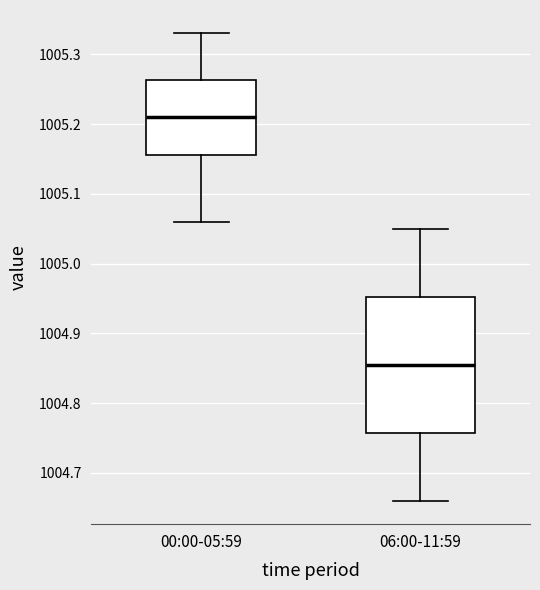

Reading left to right, read every box against the y-axis: the position of its median line, the range the box covers, and the ends of its whiskers. The values are not printed on the chart, so give them approximately, as read against the axis.

00:00-05:59: median 1005.21, box 1005.16 to 1005.26, whiskers 1005.06 to 1005.33
06:00-11:59: median 1004.86, box 1004.76 to 1004.95, whiskers 1004.66 to 1005.05